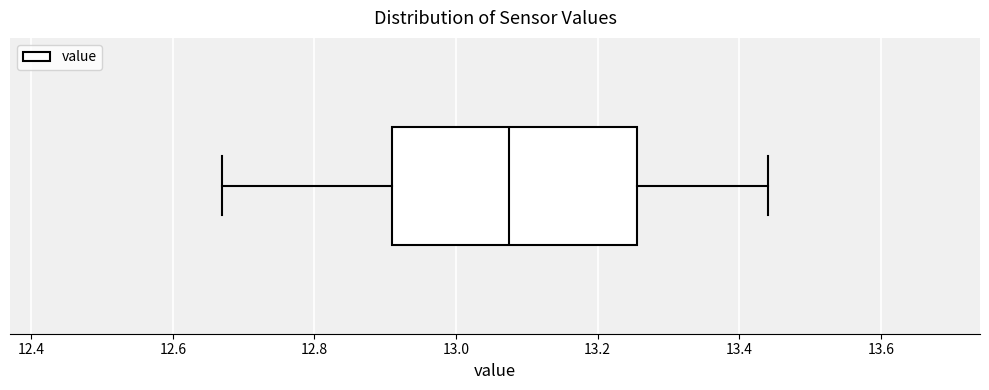

Read this box plot against the x-axis: the position of the median line, the range covered by the box, and the ends of both whiskers. The values are not printed on the chart, so give them approximately, as read against the axis.

median 13.08, box 12.92 to 13.26, whiskers 12.68 to 13.44